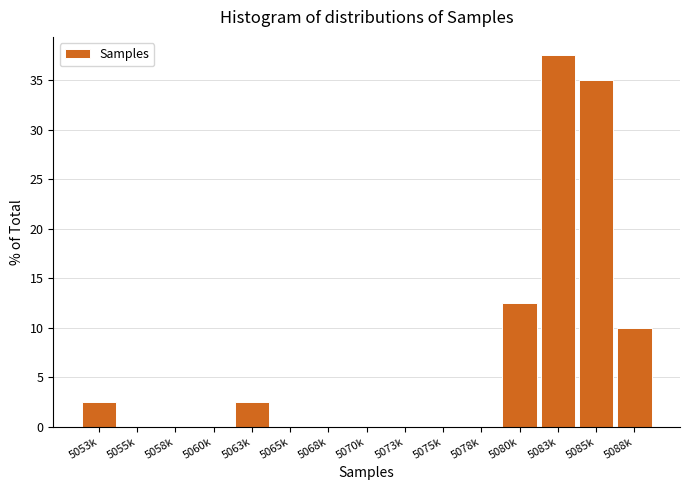

Reading left to right, extract all data points from this chart.

5053k=2.5	5055k=0.0	5058k=0.0	5060k=0.0	5063k=2.5	5065k=0.0	5068k=0.0	5070k=0.0	5073k=0.0	5075k=0.0	5078k=0.0	5080k=12.5	5083k=37.5	5085k=35.0	5088k=10.0